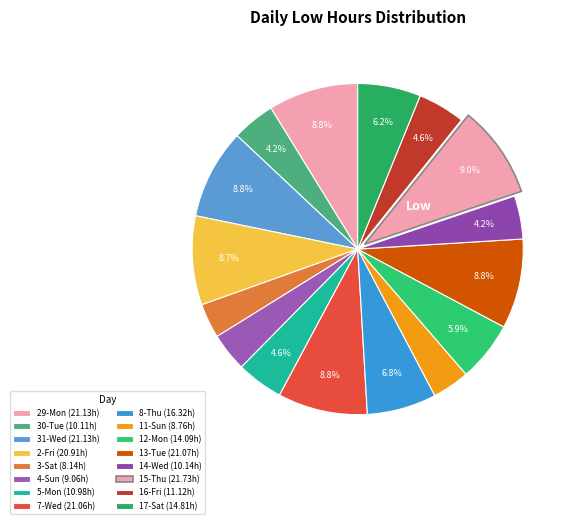

Rank the categories by value from lowest to highest.

3-Sat, 11-Sun, 4-Sun, 30-Tue, 14-Wed, 5-Mon, 16-Fri, 12-Mon, 17-Sat, 8-Thu, 2-Fri, 7-Wed, 13-Tue, 29-Mon, 31-Wed, 15-Thu